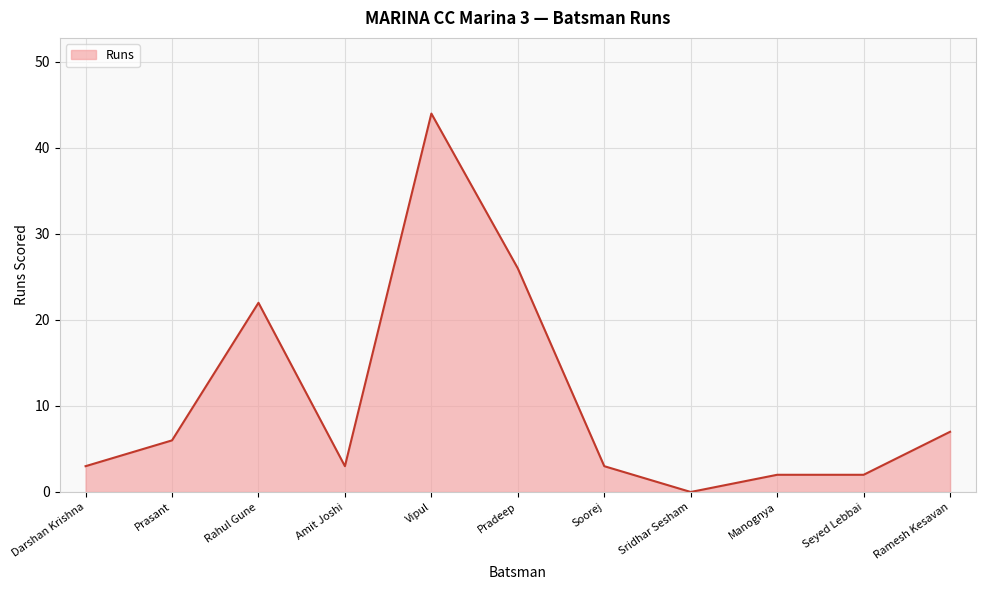

Is it true that the value at Seyed Lebbai is 2?

True